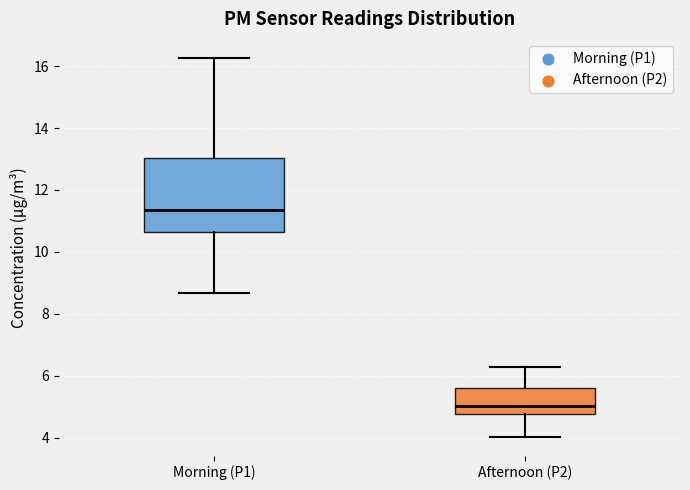

Which box has the lowest median line?

Afternoon (P2)